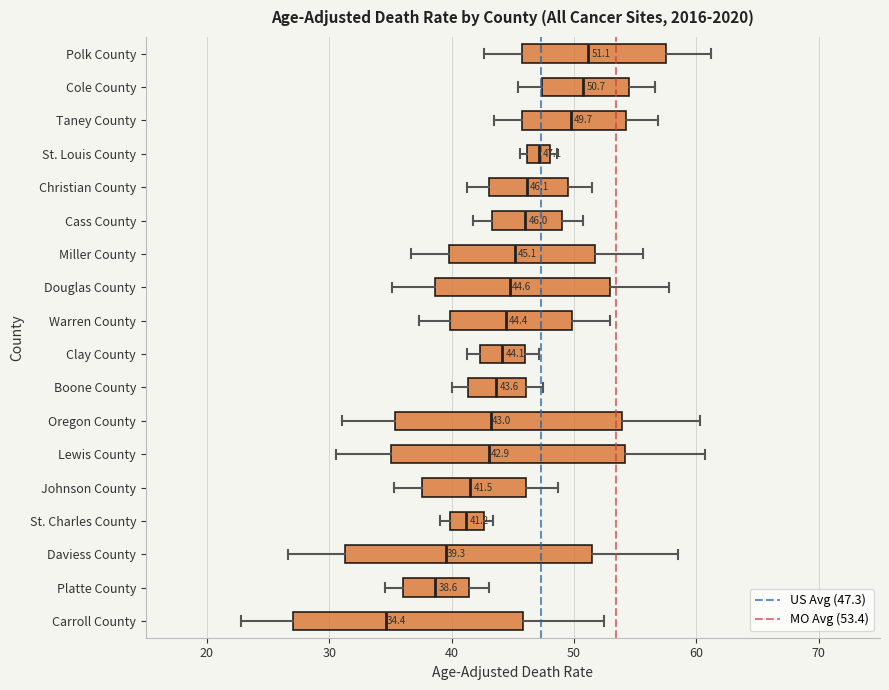

Which box is the widest, from its left edge to its right edge?

Daviess County